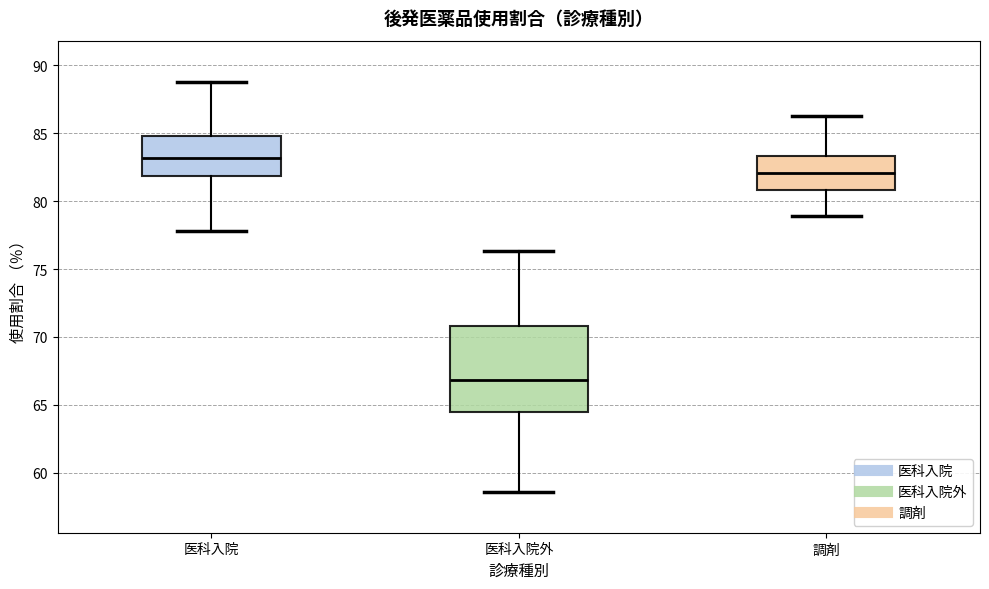

Comparing the boxes themselves (not the whiskers), which one is the tallest?

医科入院外